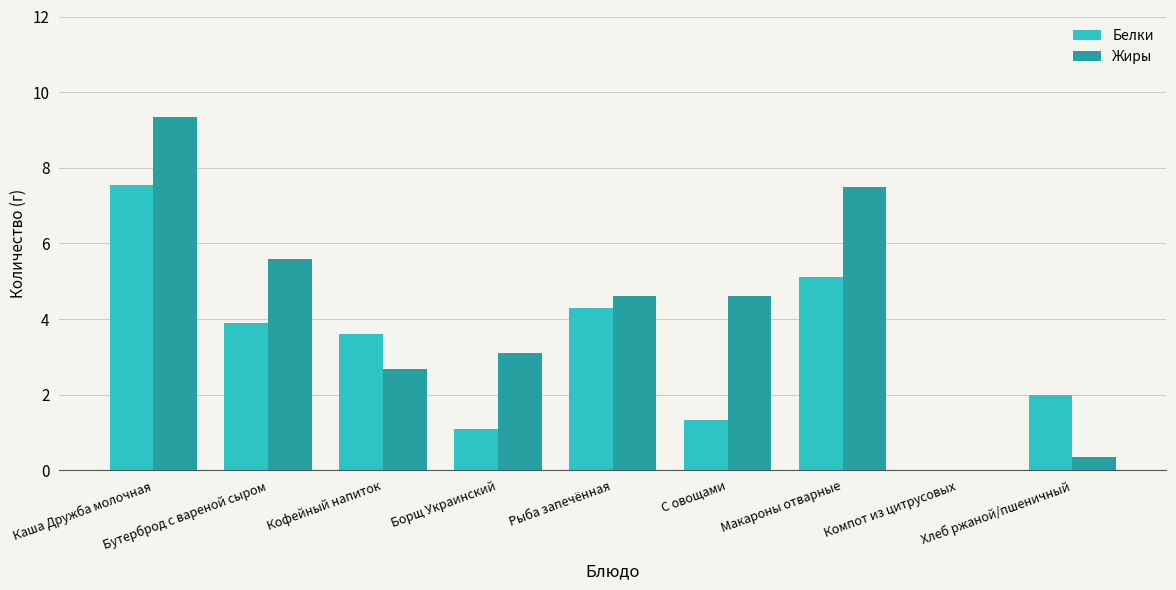

Reading right to left, transcribe all the data shown in this chart.

Белки: 2.0	0.0	5.1	1.3	4.3	1.1	3.6	3.9	7.5
Жиры: 0.4	0.0	7.5	4.6	4.6	3.1	2.7	5.6	9.3